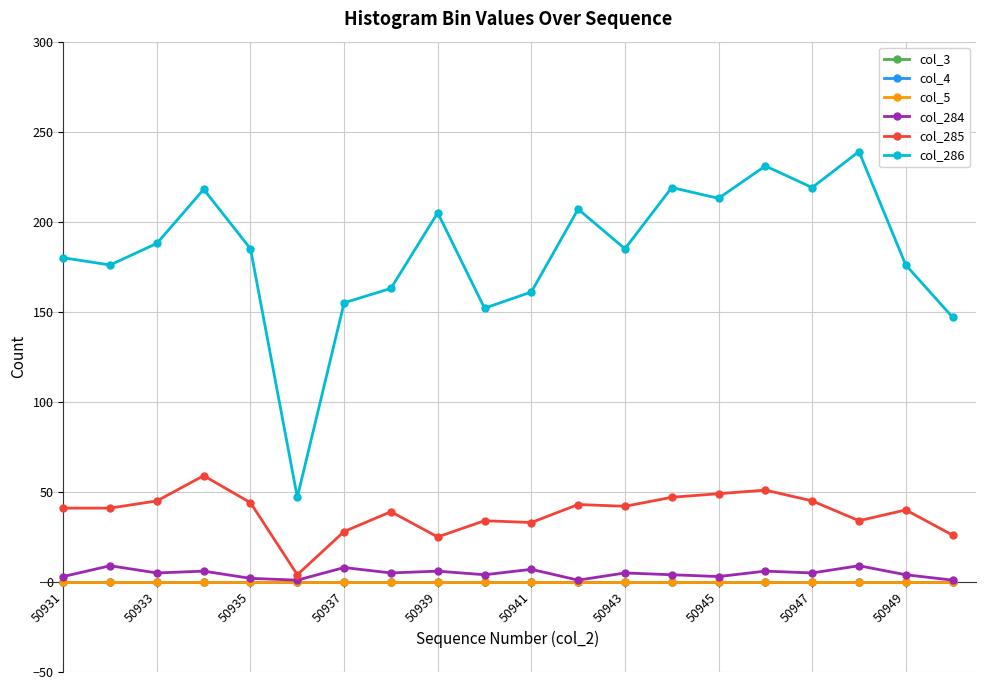

Is this an area chart (filled region under the line)?

No